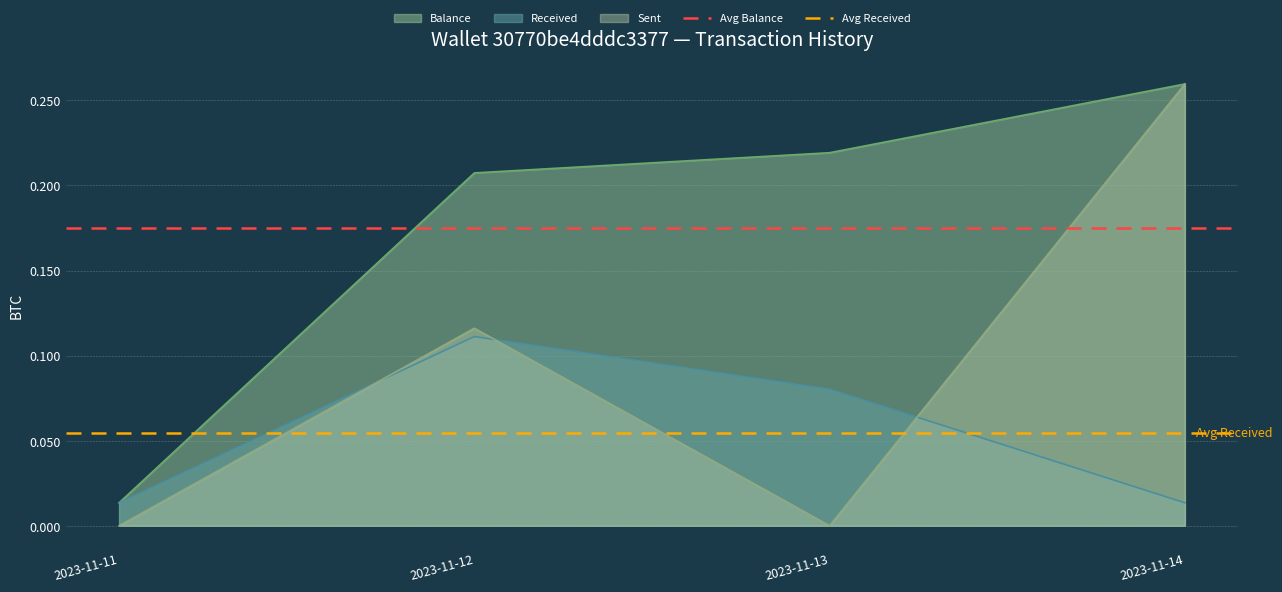

Is the value of Sent at 2023-11-12 greater than the value of Received at 2023-11-11?

Yes